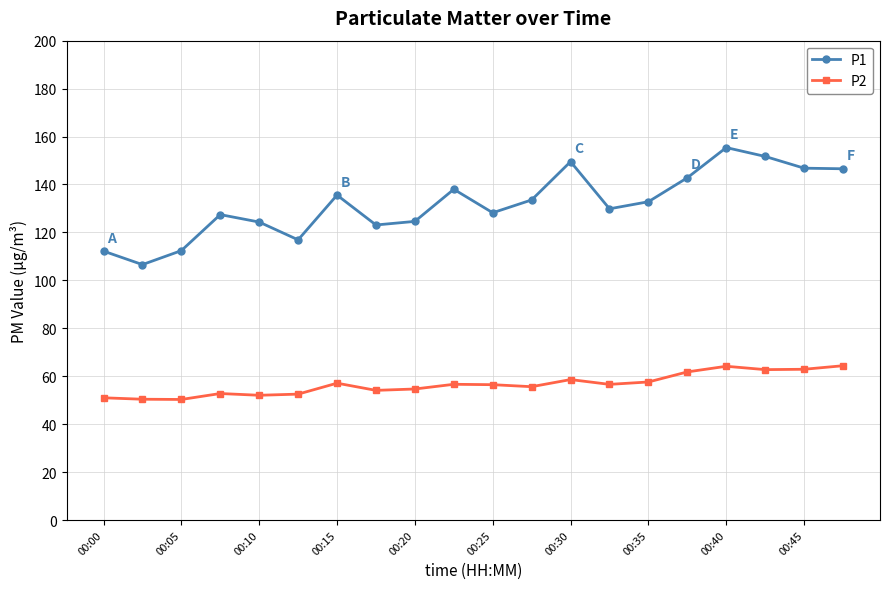

True or false: P1 has more than 2 points higher than both neighbors.

True